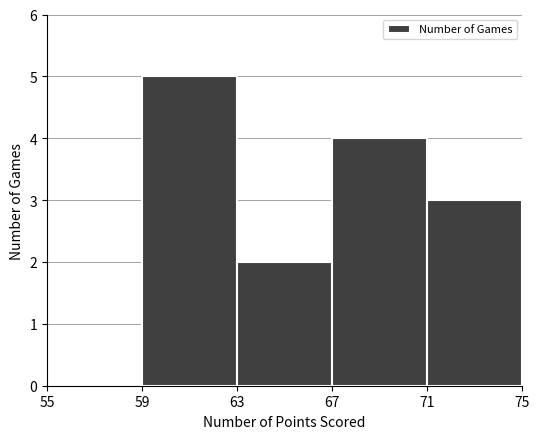

What is the height of the bar covering 59 to 63 on the x-axis? The values are not printed on the chart, so give them approximately, as read against the axis.

5